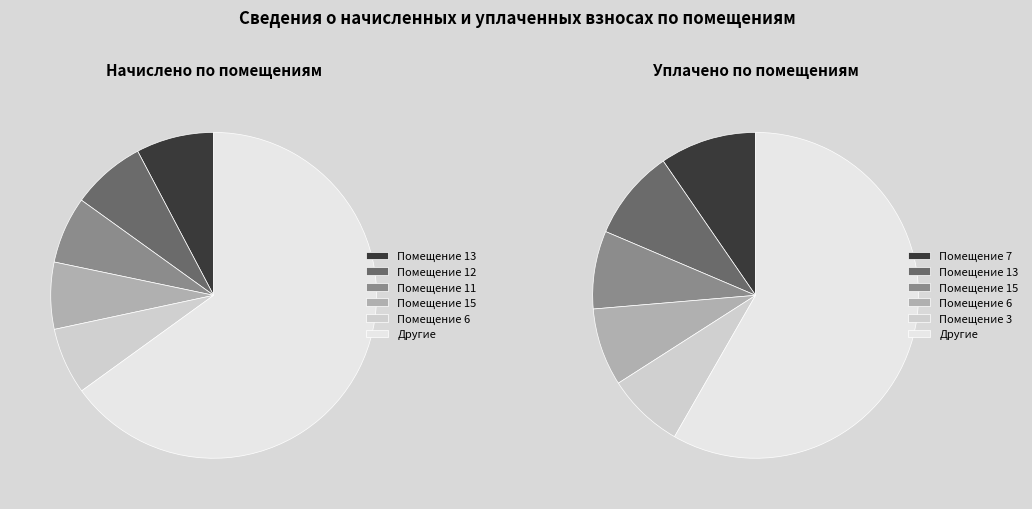

What is the total percentage of 12 and 9?

12.9%